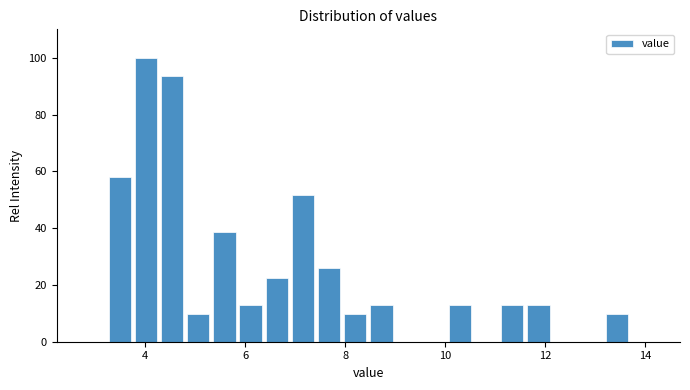

Read against the x-axis, roughly where is the centre of the tallest bar?

4.0